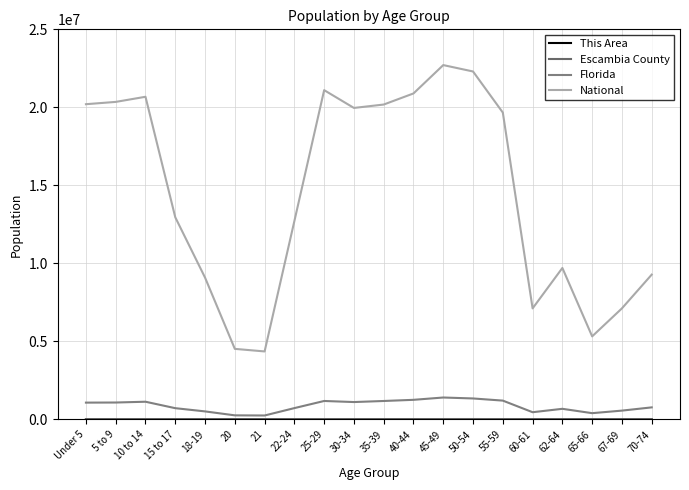

True or false: This Area and National intersect in this chart.

False